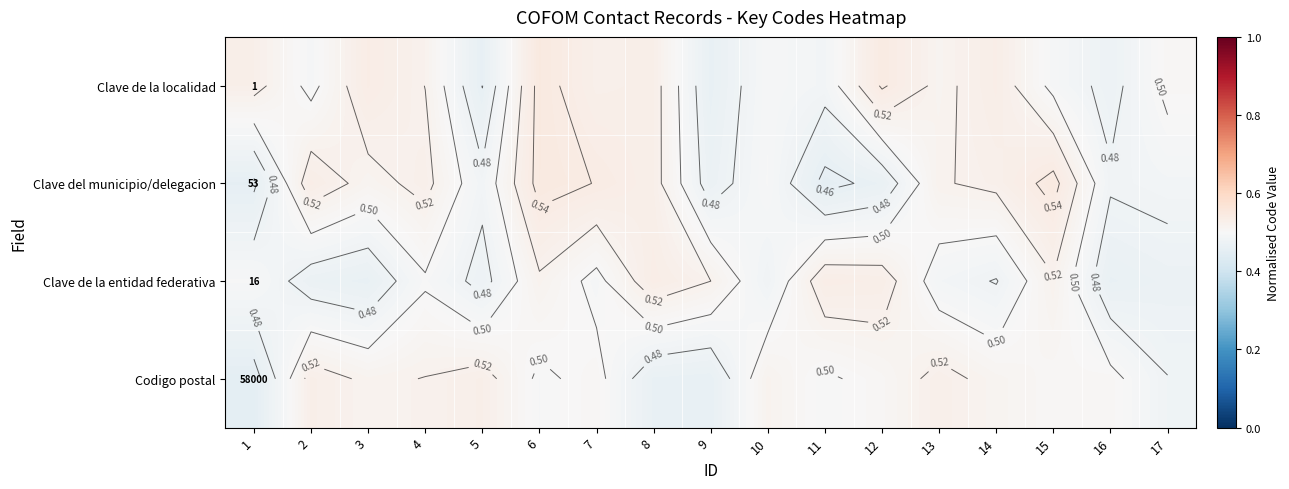

True or false: Codigo postal has a value of 0.7 at 12.

False